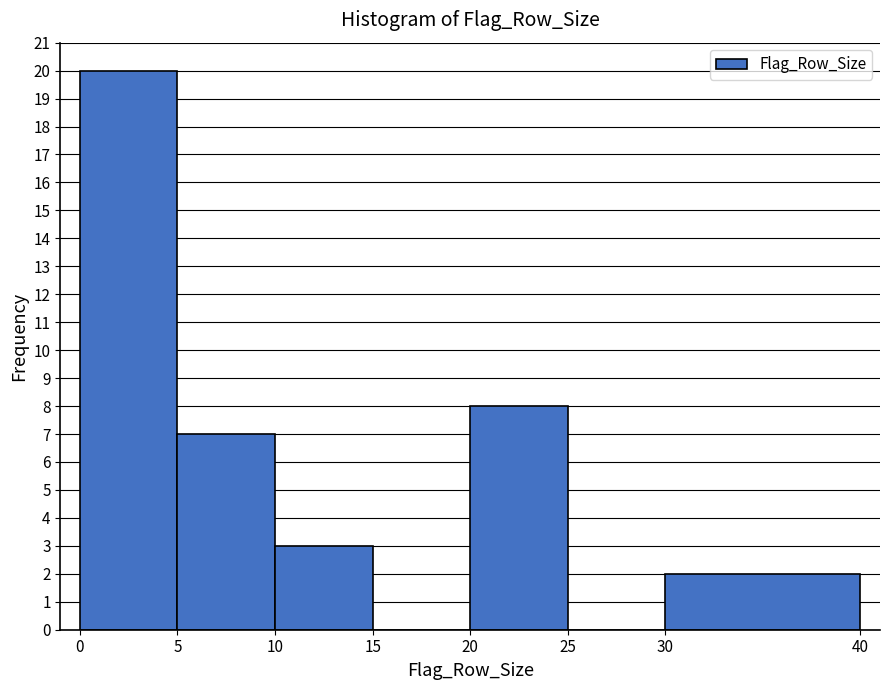

Over which range of the x-axis is the bar tallest?

0 to 5